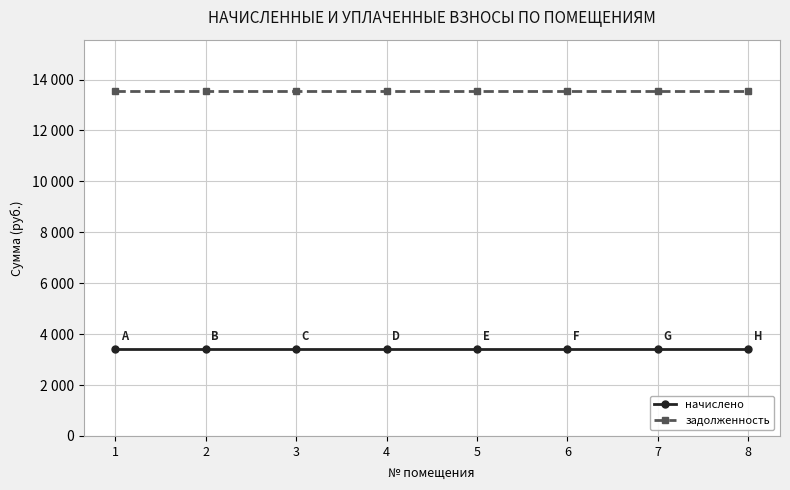

What are all the series names shown in the legend?

начислено, задолженность